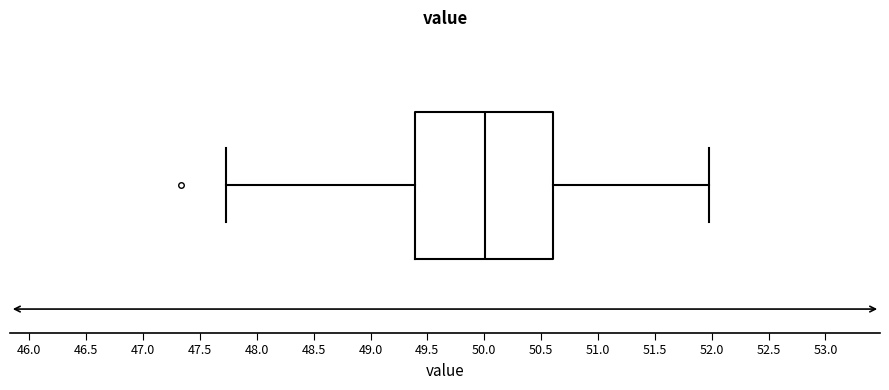

Where does the right whisker of the box end on the x-axis? The values are not printed on the chart, so give them approximately, as read against the axis.

52.00